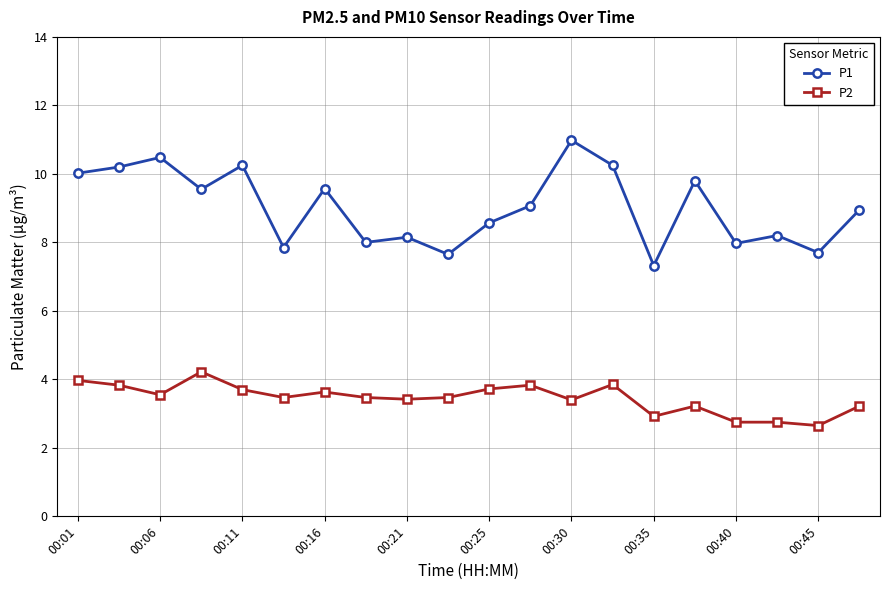

Which series has the widest spread of values?

P1